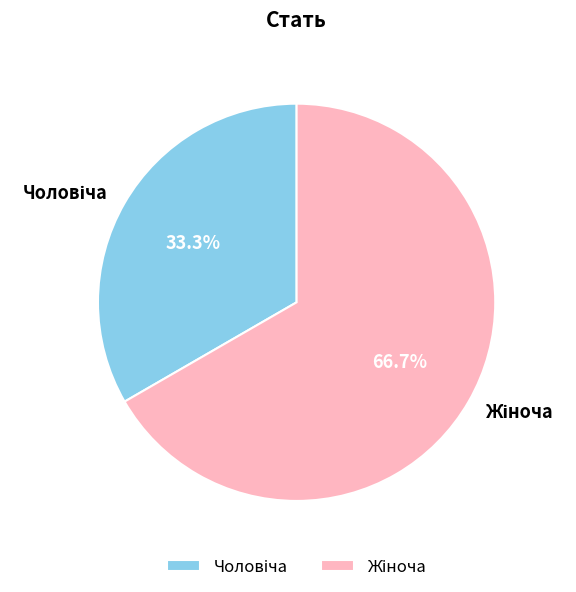

Does any single category account for the majority?

Yes